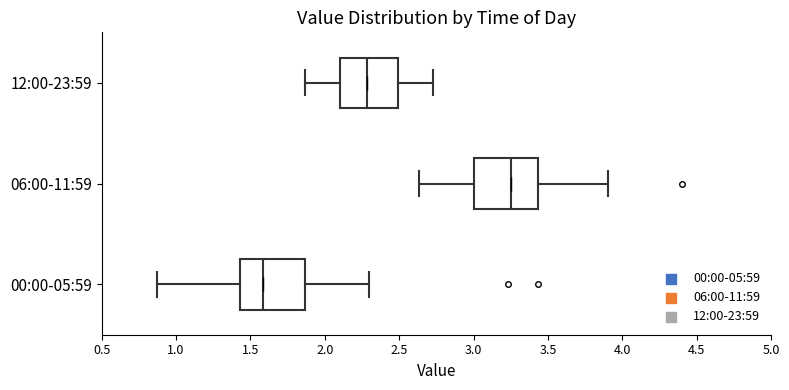

Reading bottom to top, read every box against the x-axis: the position of its median line, the range the box covers, and the ends of its whiskers. The values are not printed on the chart, so give them approximately, as read against the axis.

00:00-05:59: median 1.60, box 1.45 to 1.85, whiskers 0.85 to 2.30
06:00-11:59: median 3.25, box 3.00 to 3.45, whiskers 2.65 to 3.90
12:00-23:59: median 2.30, box 2.10 to 2.50, whiskers 1.85 to 2.75